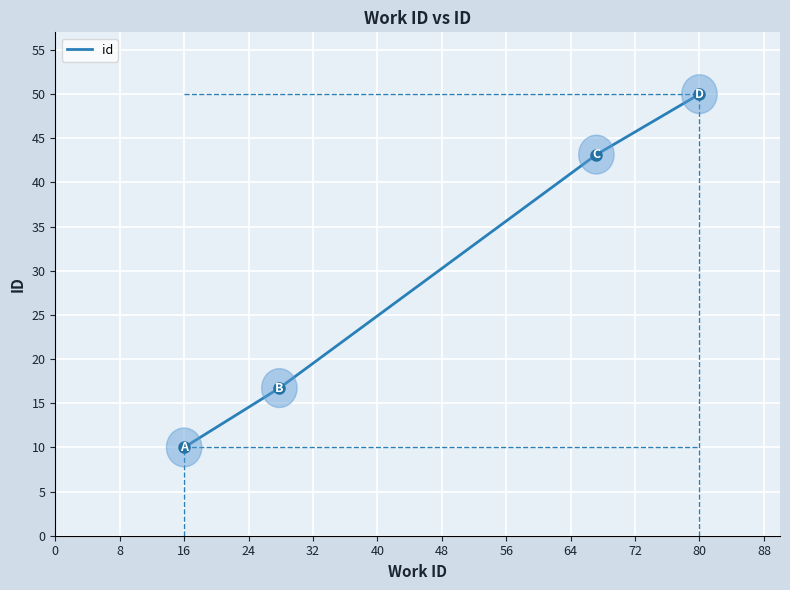

Reading left to right, what are all the values shown in this chart?

10.0	16.7	43.2	50.0